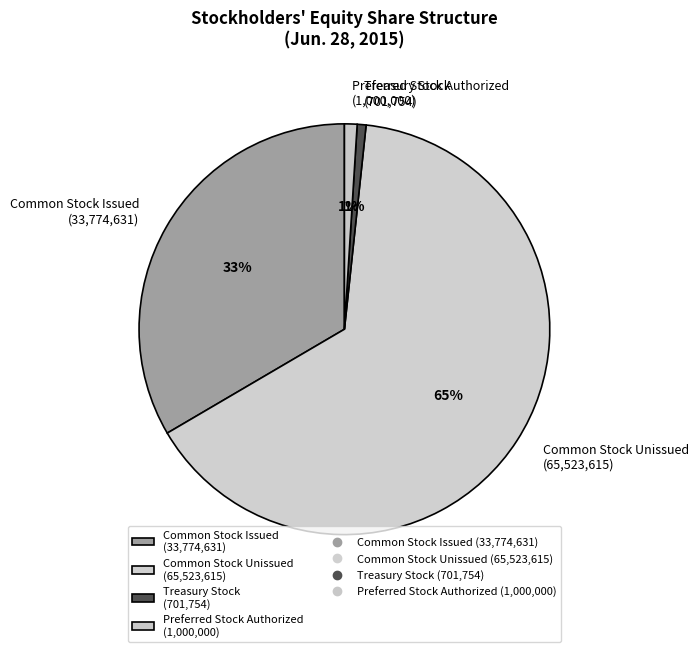

Do Preferred Stock Authorized (1,000,000) and Common Stock Issued (33,774,631) together represent more than half of the pie?

No